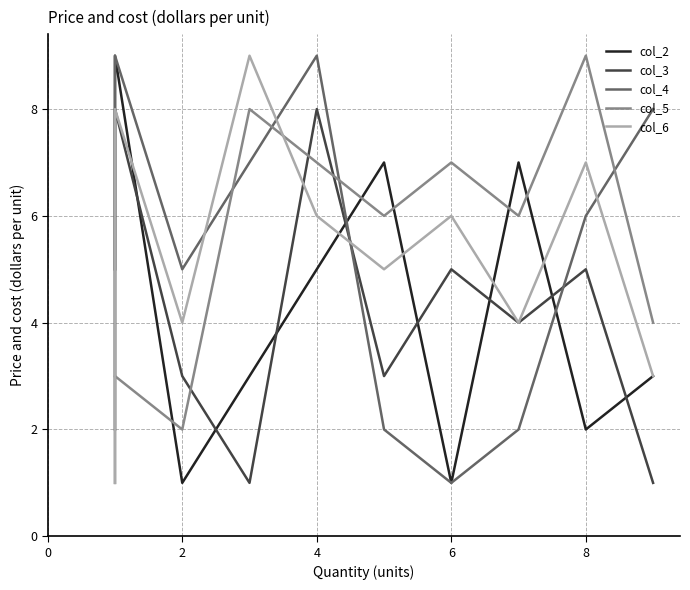

Which series has the widest spread of values?

col_2